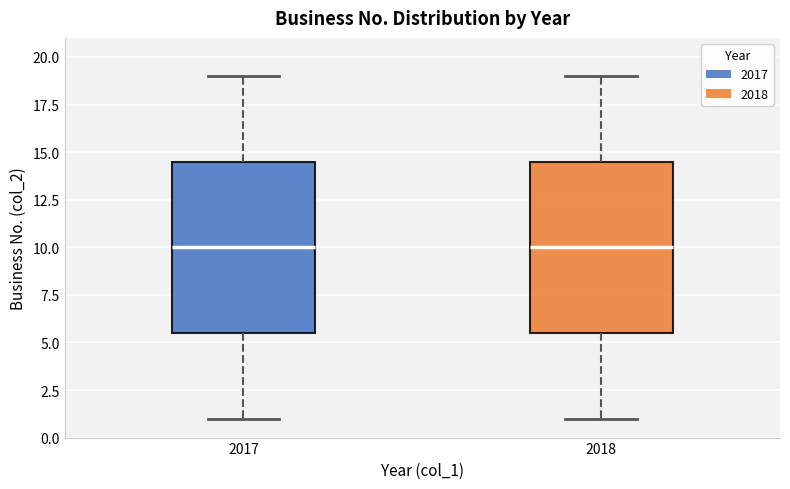

Reading left to right, transcribe this box plot: for each box, give where its median line is, the range the box spans, and where its two whiskers end, as read against the y-axis. The values are not printed on the chart, so give them approximately, as read against the axis.

2017: median 10.0, box 5.5 to 14.5, whiskers 1.0 to 19.0
2018: median 10.0, box 5.5 to 14.5, whiskers 1.0 to 19.0